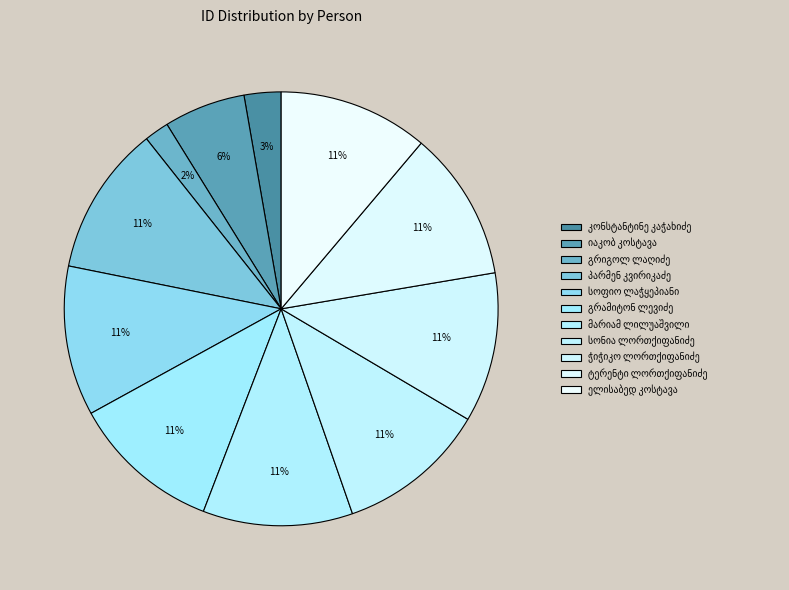

Count the number of slices in the pie.

11